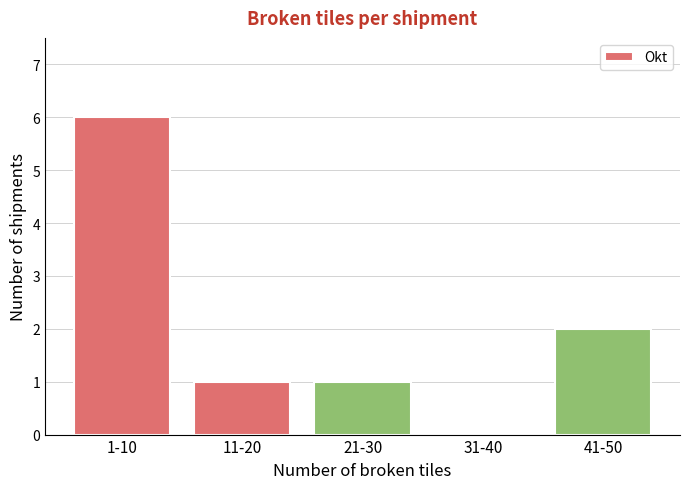

Reading left to right, extract all data points from this chart.

1-10=6	11-20=1	21-30=1	31-40=0	41-50=2